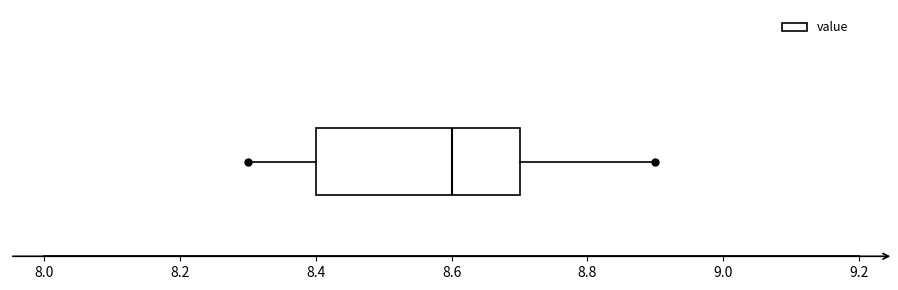

Transcribe this box plot: give where the median line is, the range the box spans, and where the two whiskers end, as read against the x-axis. The values are not printed on the chart, so give them approximately, as read against the axis.

median 8.6, box 8.4 to 8.7, whiskers 8.3 to 8.9